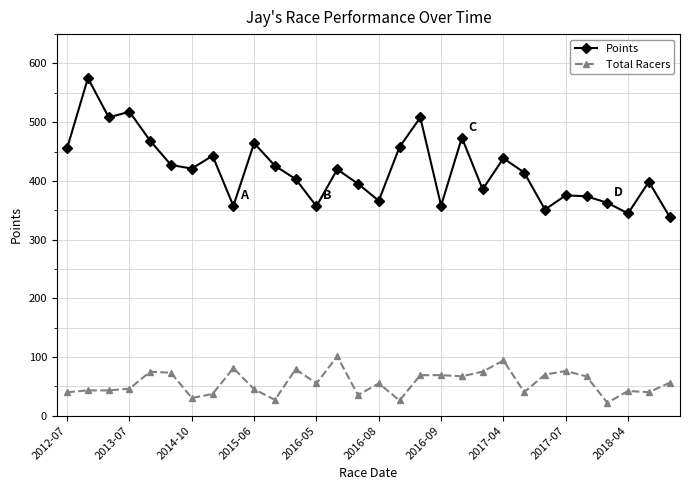

True or false: Points has more than 0 interior local peaks.

True